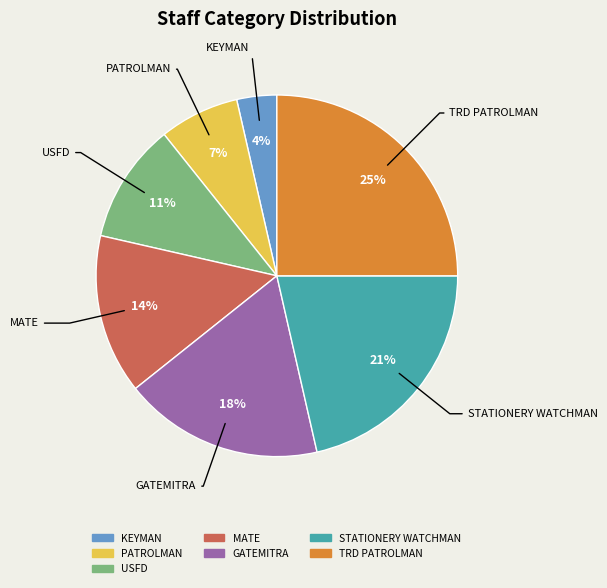

Which has a higher value, TRD PATROLMAN or USFD?

TRD PATROLMAN